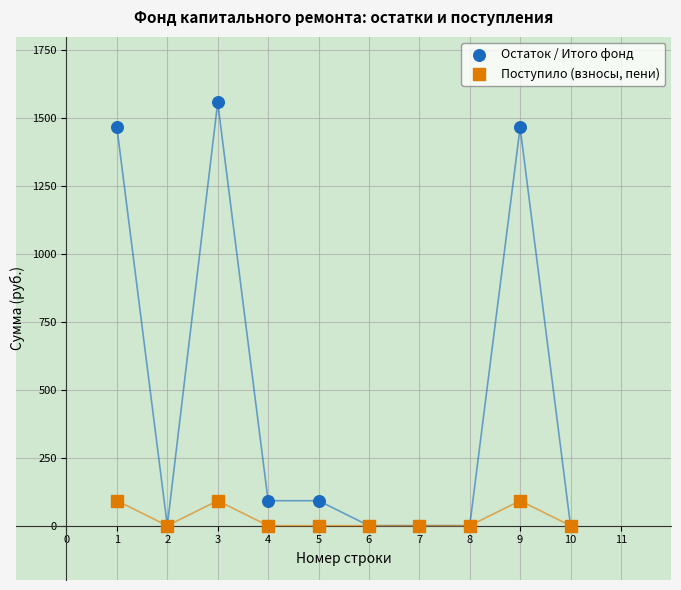

Which series contains the highest Y value?

Остаток / Итого фонд